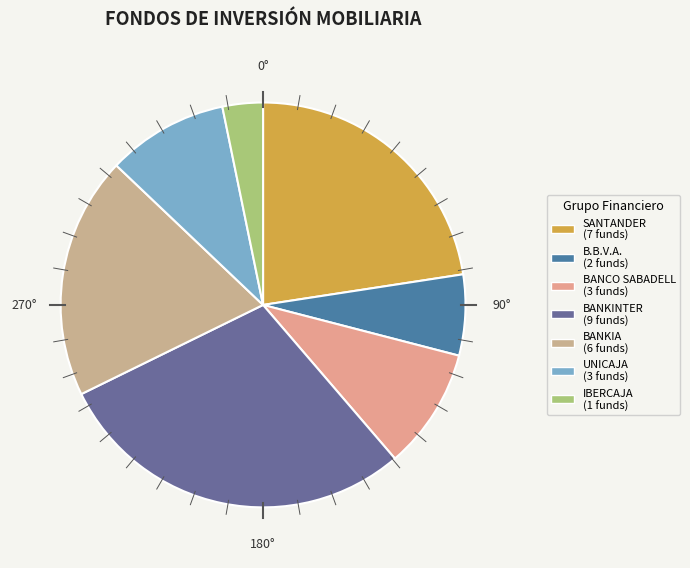

What is the ratio of the value at UNICAJA to the value at BANCO SABADELL?

1.0